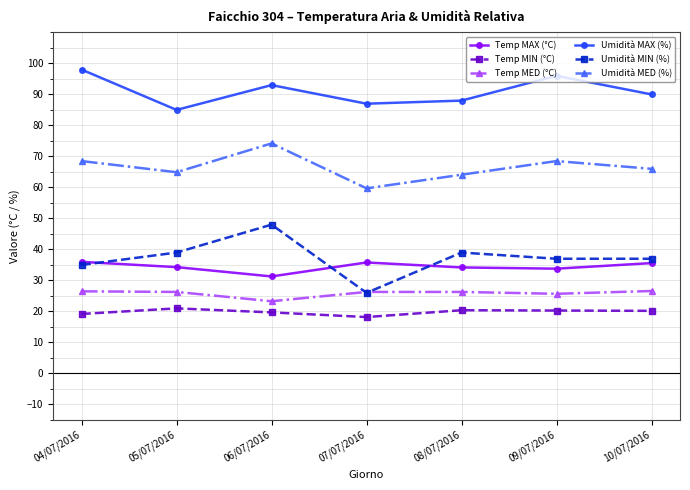

True or false: Temp MED (°C) and Temp MAX (°C) cross at least once.

False